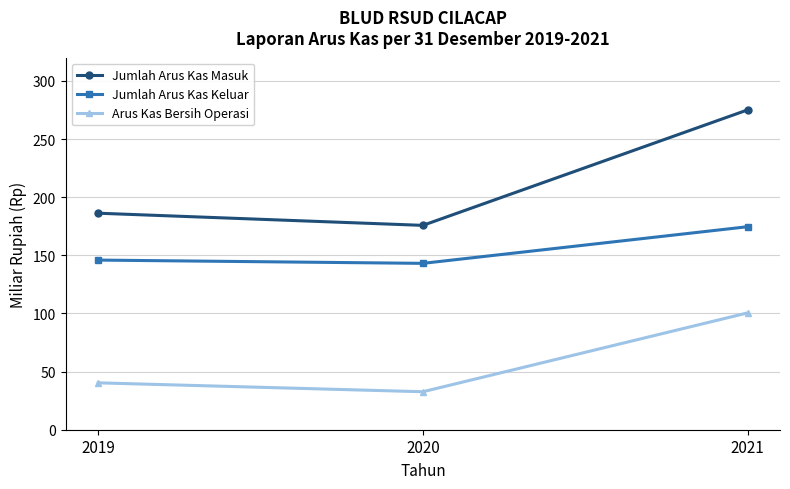

How many values in the Jumlah Arus Kas Masuk series are below 186?

1